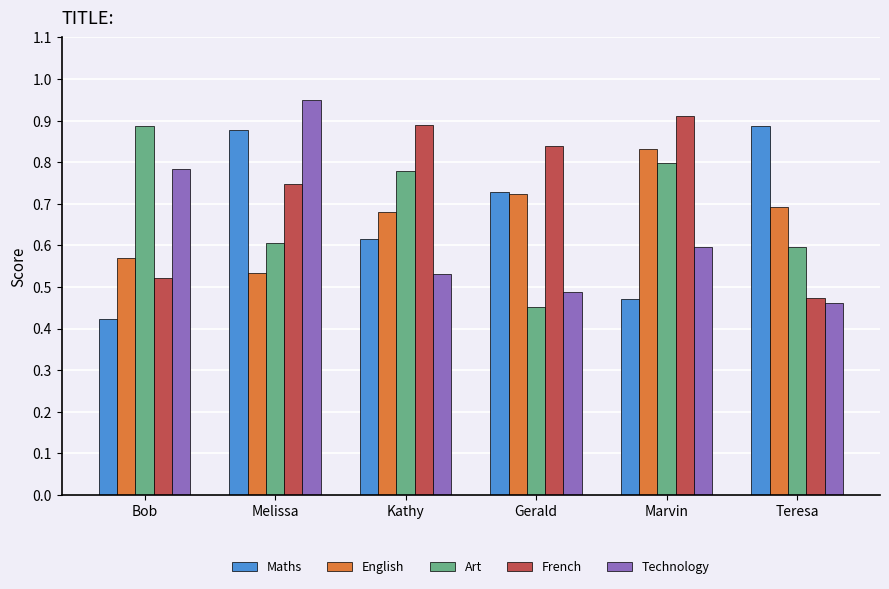

Count the Maths values in the range 0 to 1.

6